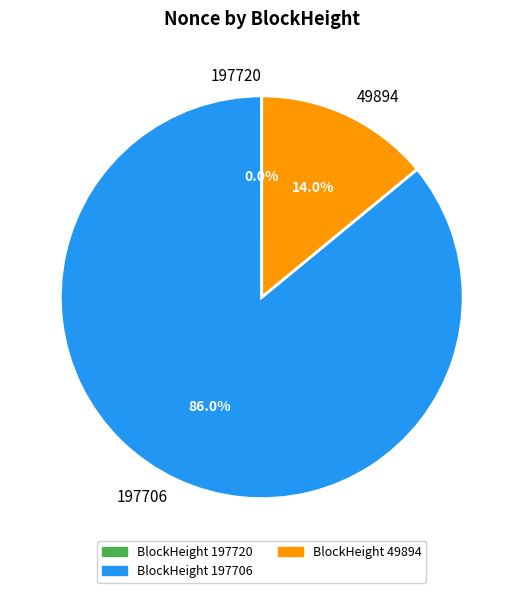

Which slice is the largest?

197706